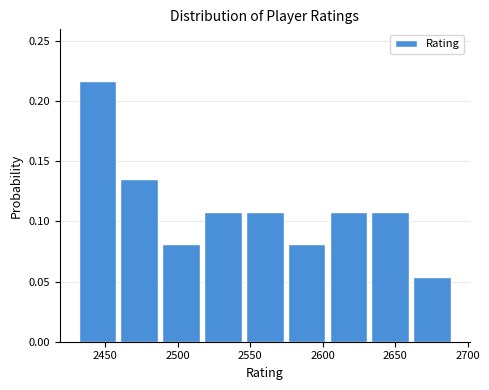

Reading left to right, transcribe this chart: for each bar, give the range it covers on the x-axis and its height. Neither the bar edges nor the heights are printed on the chart, so give them approximately, as read against the axes.

2430 to 2460: 0.215
2460 to 2490: 0.135
2490 to 2515: 0.080
2515 to 2545: 0.110
2545 to 2575: 0.110
2575 to 2605: 0.080
2605 to 2630: 0.110
2630 to 2660: 0.110
2660 to 2690: 0.055